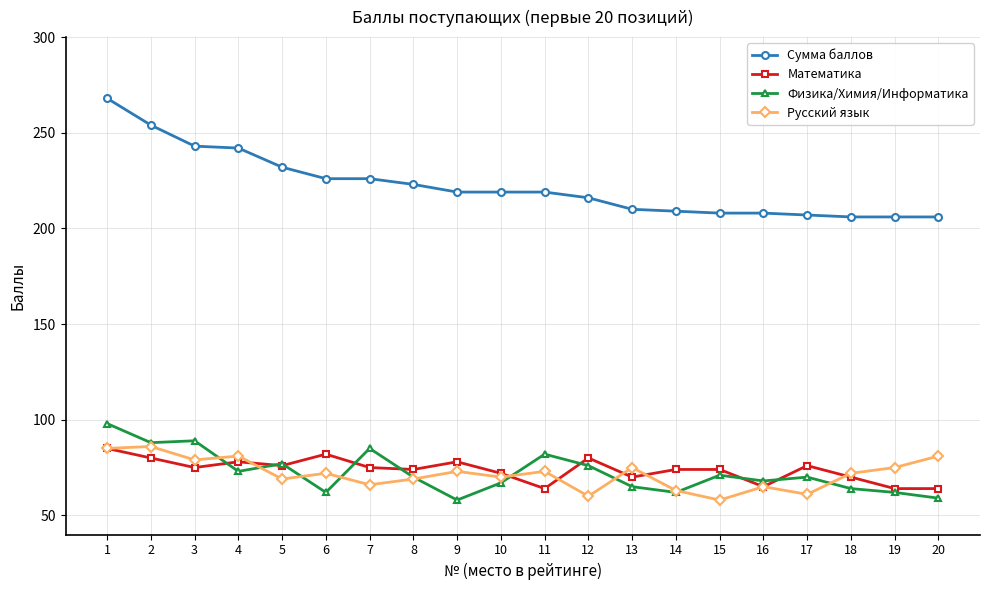

What is the maximum value shown in the chart?

268